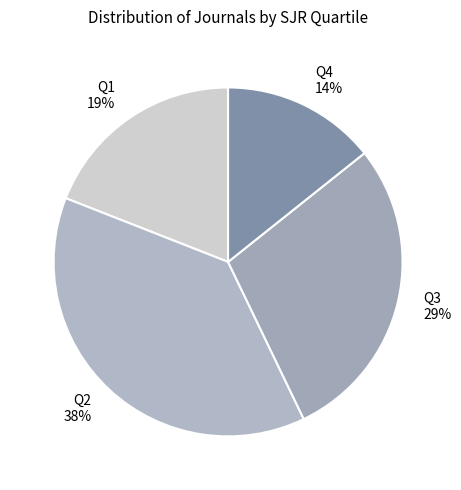

To the nearest percent, what is the average slice percentage?

25%